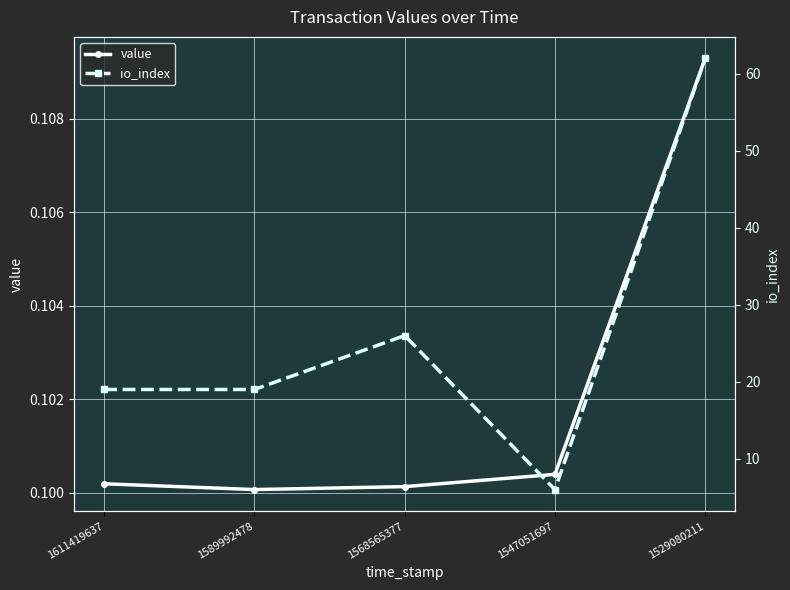

The value of io_index at 1568565377 is 26.0. True or false?

True